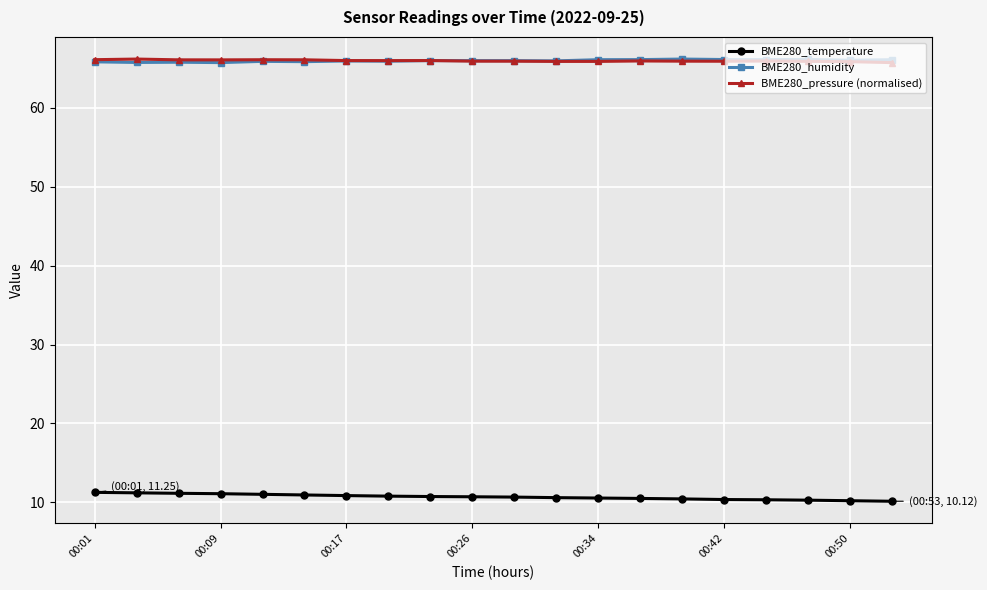

True or false: BME280_temperature and BME280_humidity cross at least once.

False